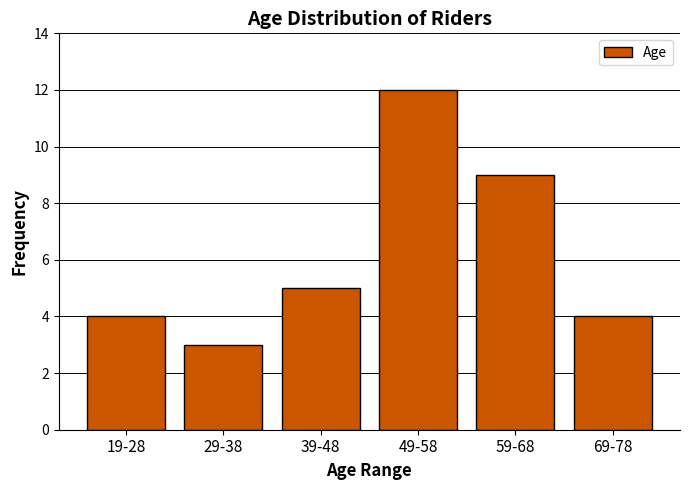

Reading left to right, list all the values displayed in this chart.

19-28=4	29-38=3	39-48=5	49-58=12	59-68=9	69-78=4